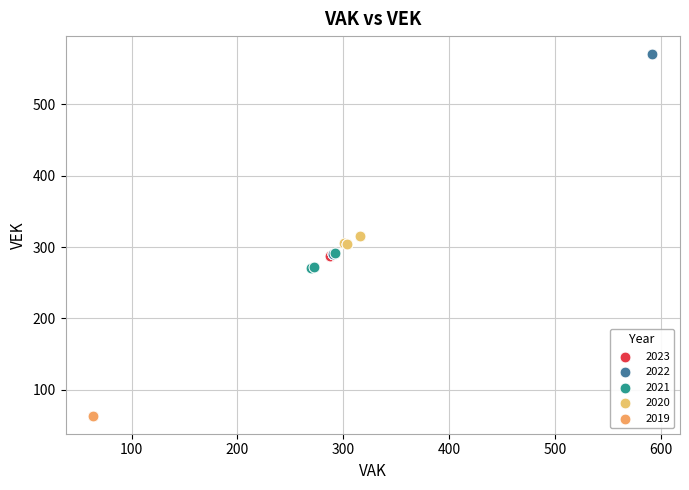

Which series contains the highest Y value?

2022